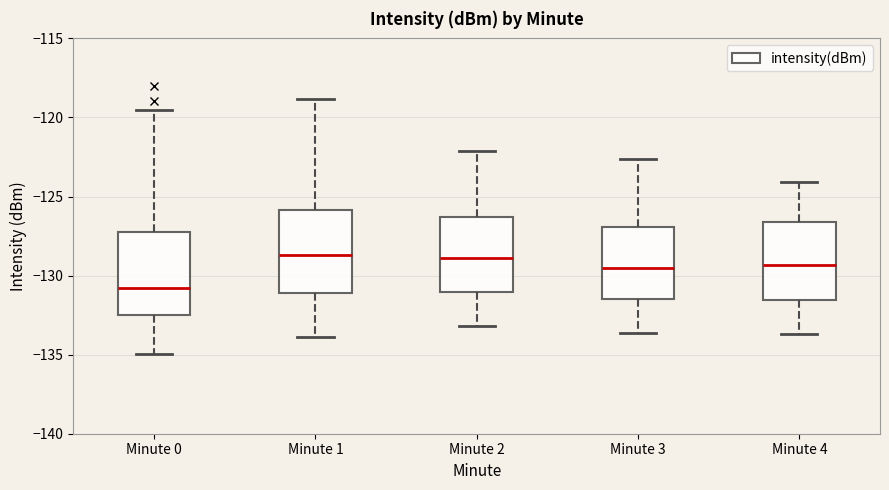

Where does the median line of the box for Minute 3 sit on the y-axis? The values are not printed on the chart, so give them approximately, as read against the axis.

-129.5